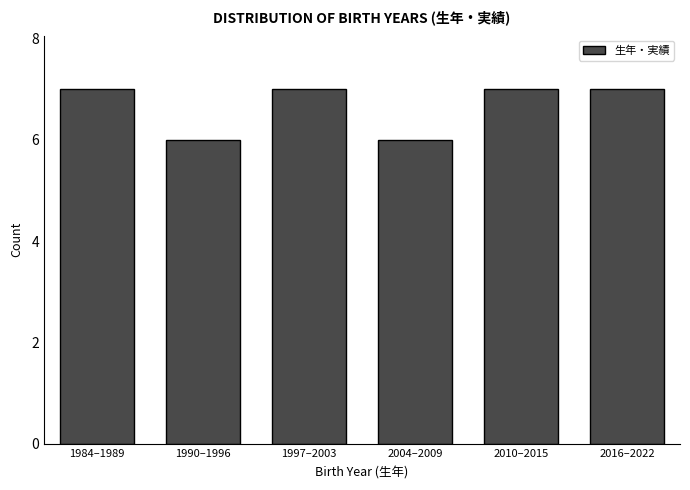

Reading left to right, transcribe all the data shown in this chart.

7	6	7	6	7	7